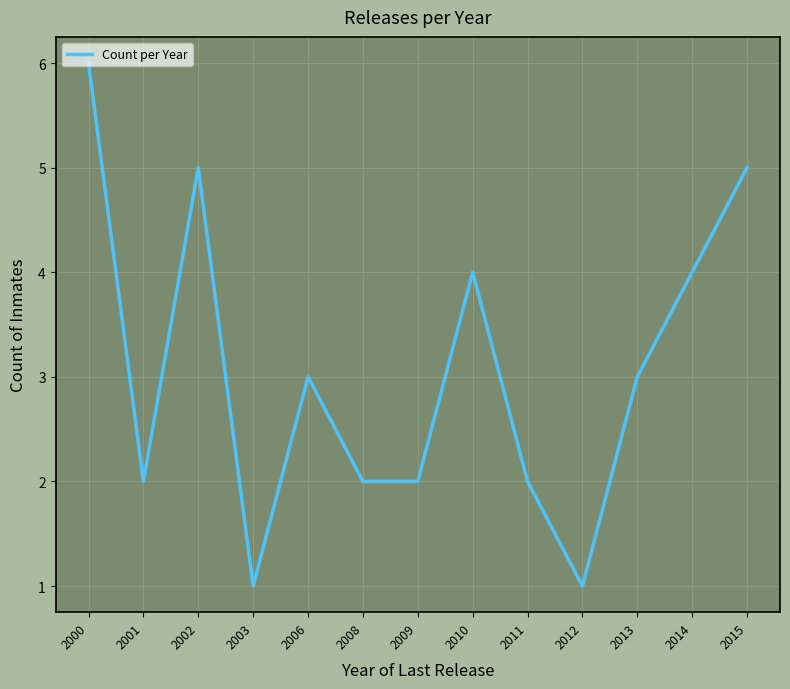

The chart shows a value of 5 at 2002. True or false?

True